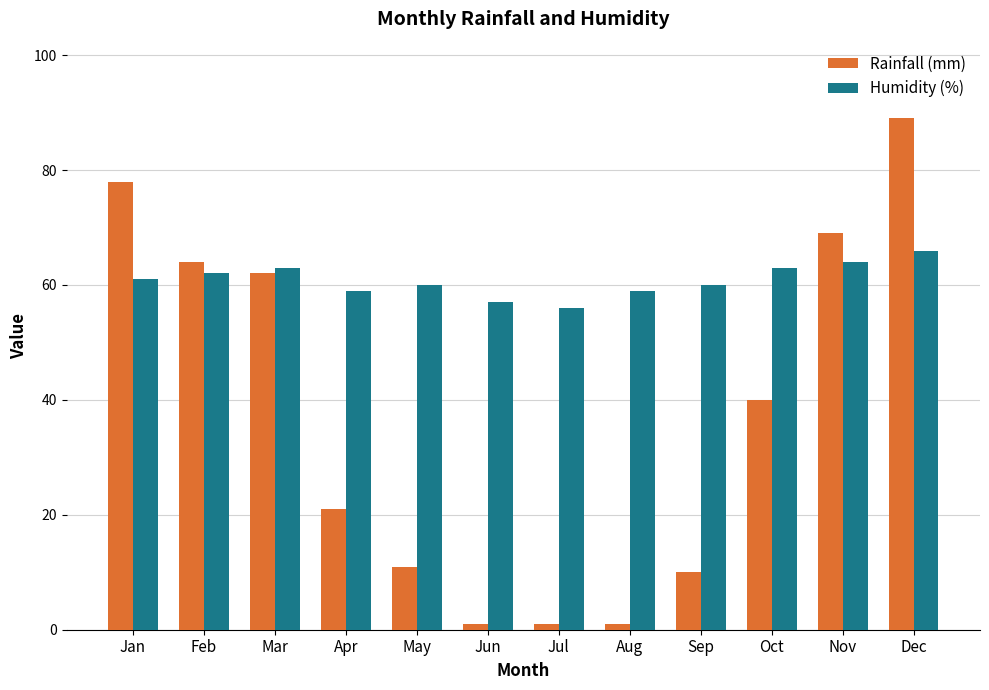

How many groups of bars are there?

12